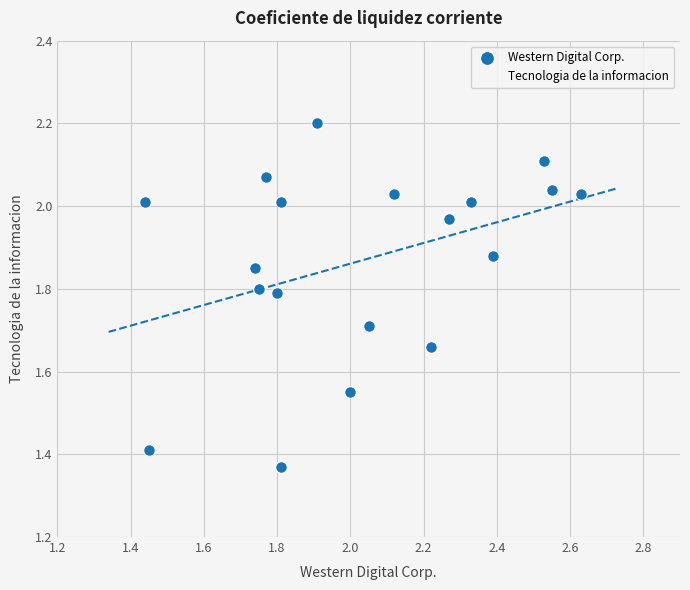

What is the range of Y values (max minus min)?

0.8